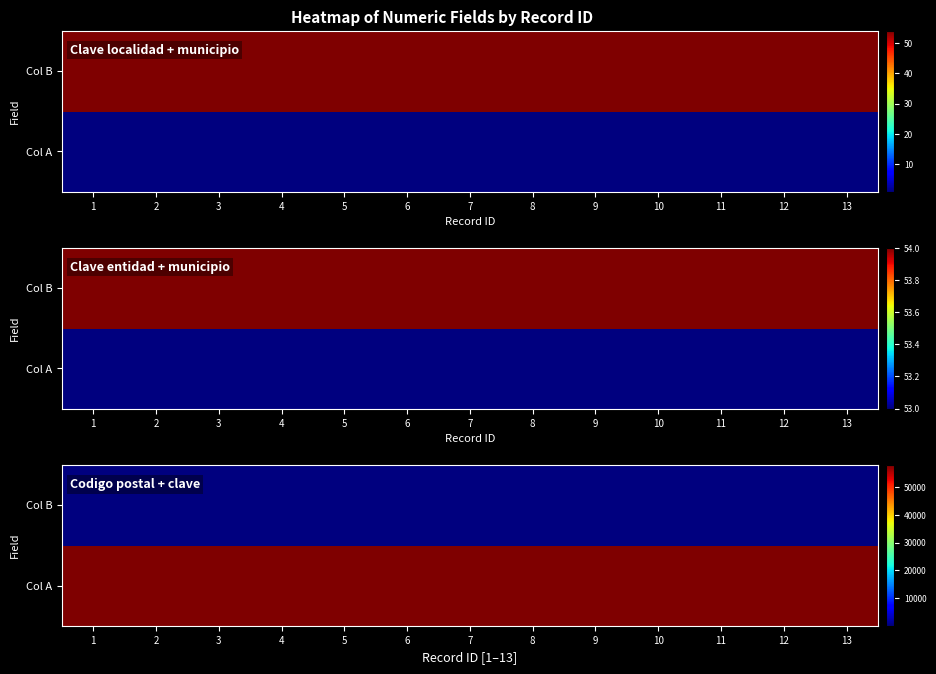

Is it true that Col B equals 53 at 6?

True